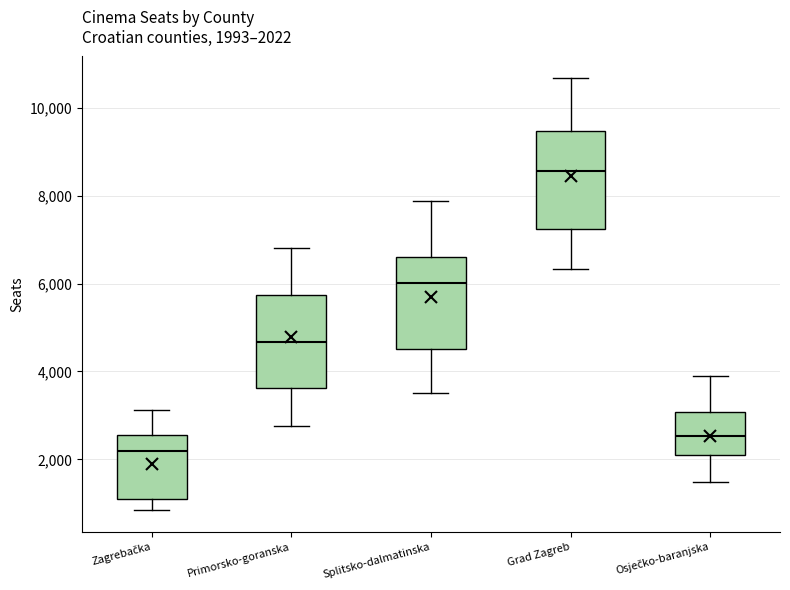

Which box's median line is the lowest?

Zagrebačka